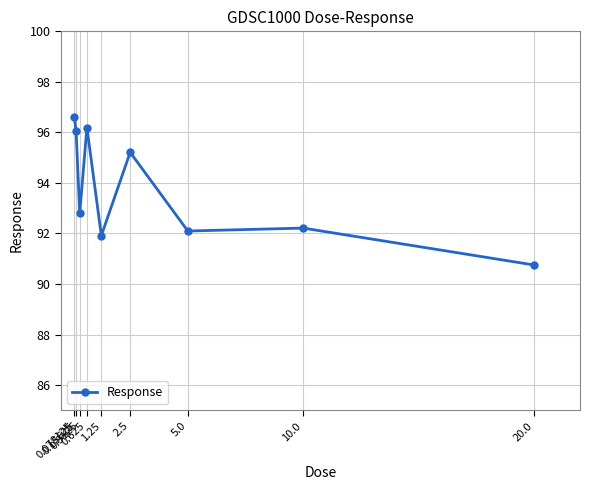

Reading left to right, extract all data points from this chart.

96.6	96.0	92.8	96.2	91.9	95.2	92.1	92.2	90.8